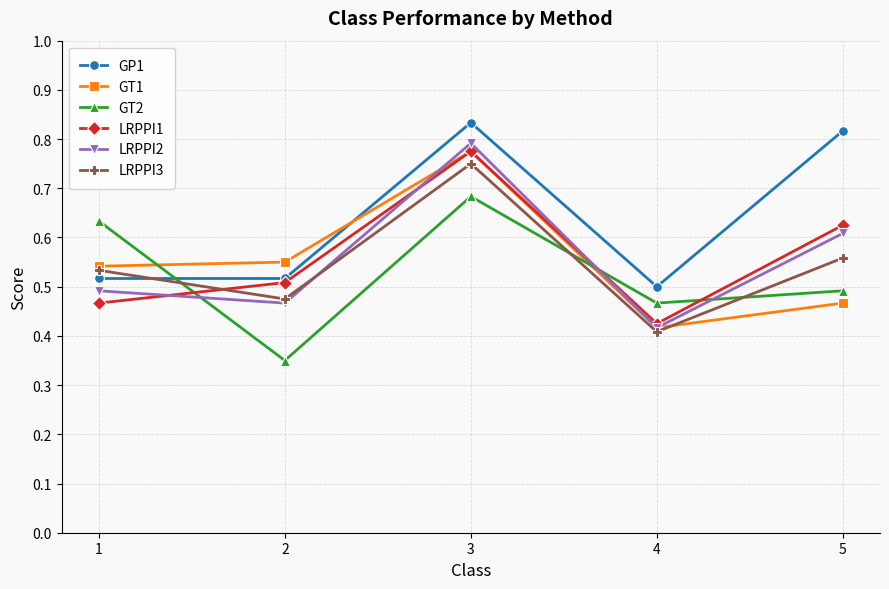

How many lines are shown in the chart?

6